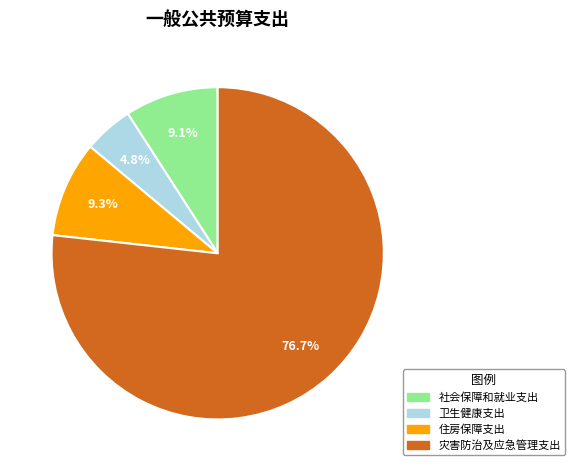

What is the majority slice?

灾害防治及应急管理支出